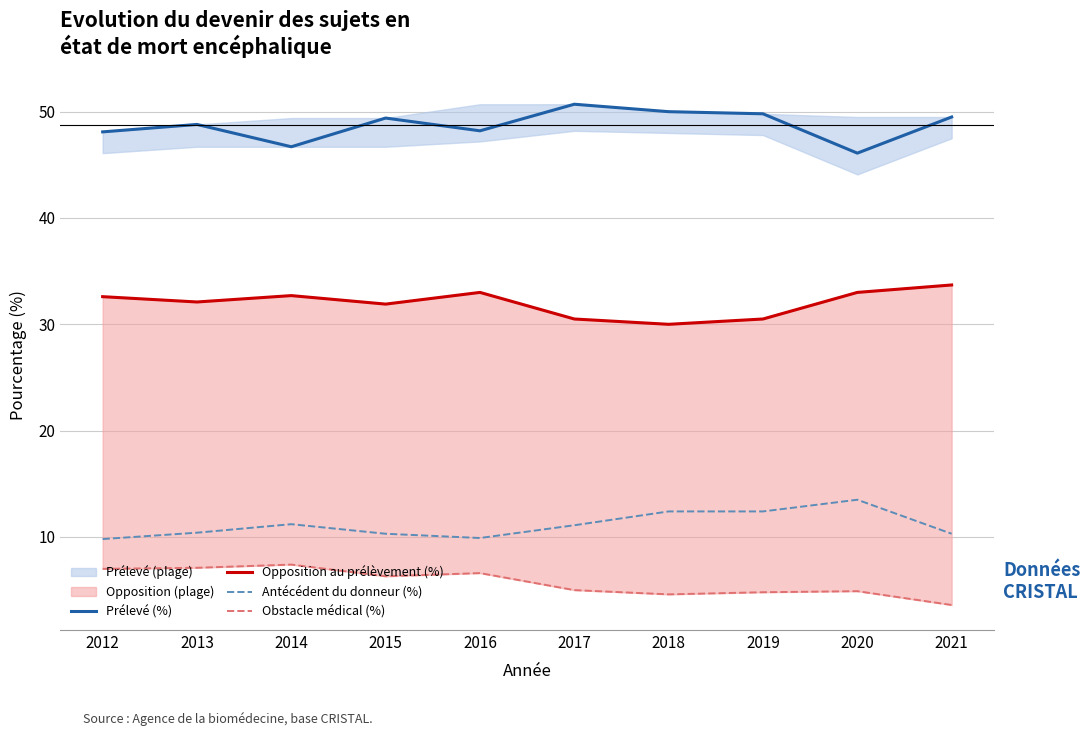

Is the value of Obstacle médical (%) at 2016 greater than the value of Opposition au prélèvement (%) at 2012?

No